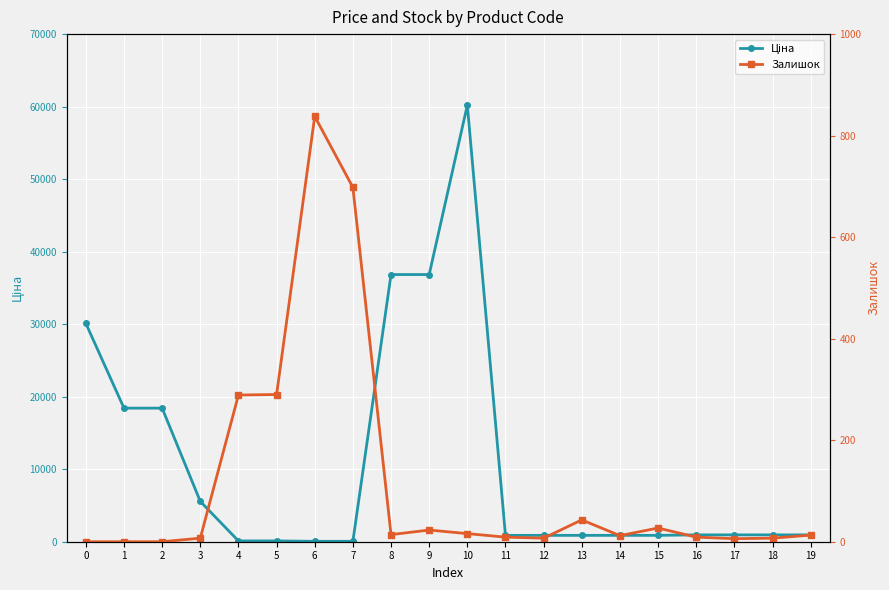

Reading left to right, transcribe all the data shown in this chart.

Ціна: 0=30102.8	1=18420.9	2=18420.9	3=5560.3	4=111.8	5=111.8	6=55.9	7=55.9	8=36841.8	9=36841.8	10=60205.6	11=878.0	12=878.0	13=878.0	14=878.0	15=878.0	16=944.2	17=944.2	18=944.2	19=944.2
Залишок: 0=0.0	1=0.0	2=0.0	3=7.0	4=289.0	5=290.0	6=838.0	7=698.0	8=14.0	9=23.0	10=16.0	11=9.0	12=7.0	13=43.0	14=12.0	15=27.0	16=9.0	17=6.0	18=7.0	19=13.0